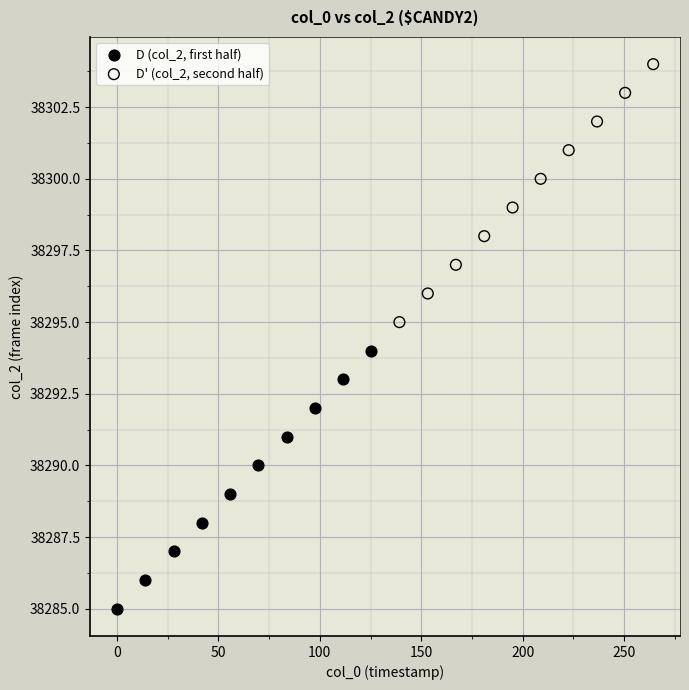

Which series contains the lowest Y value?

D (col_2, first half)